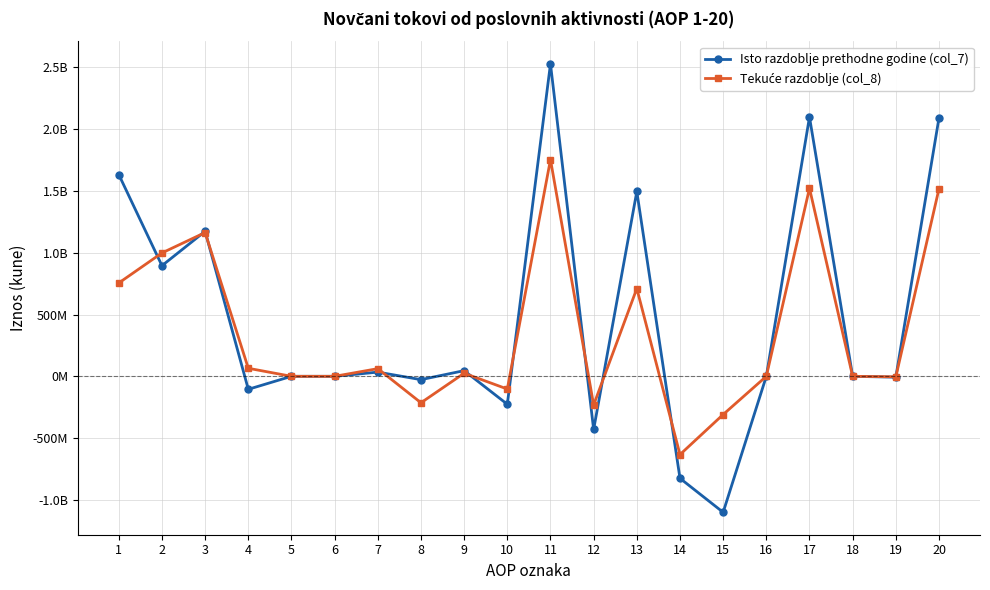

True or false: Tekuće razdoblje (col_8) and Isto razdoblje prethodne godine (col_7) intersect in this chart.

True